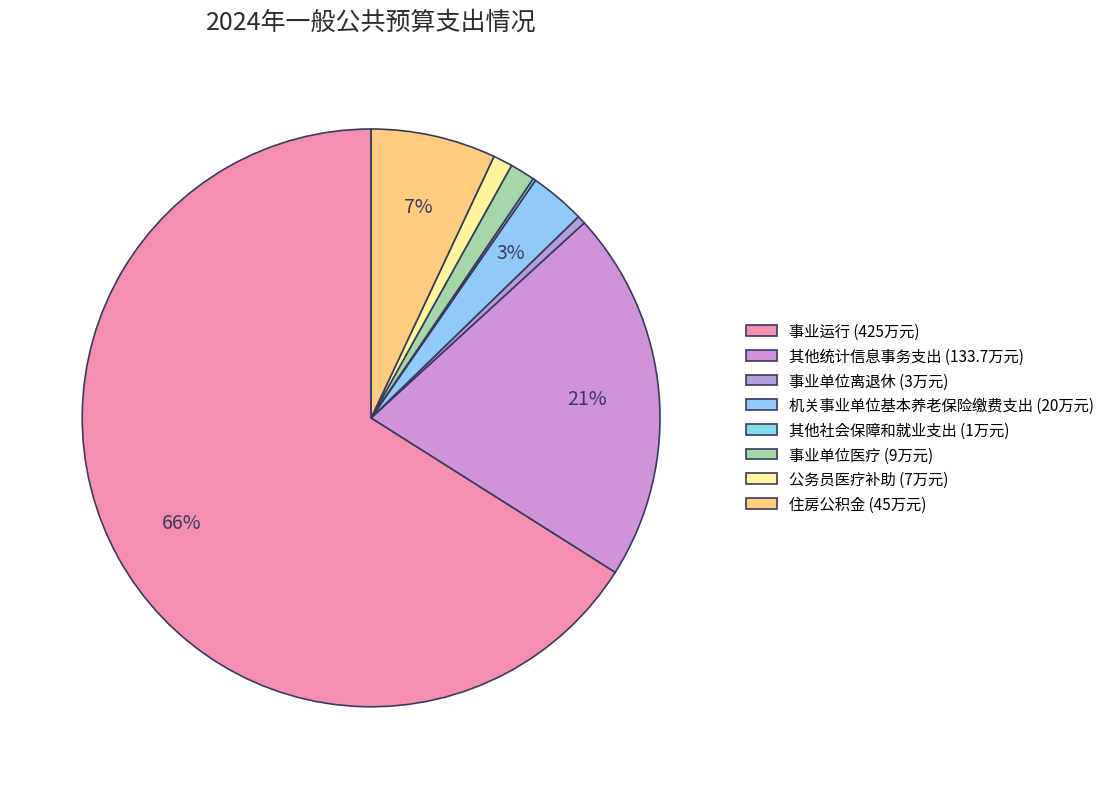

Rank the categories by value from highest to lowest.

事业运行, 其他统计信息事务支出, 住房公积金, 机关事业单位基本养老保险缴费支出, 事业单位医疗, 公务员医疗补助, 事业单位离退休, 其他社会保障和就业支出